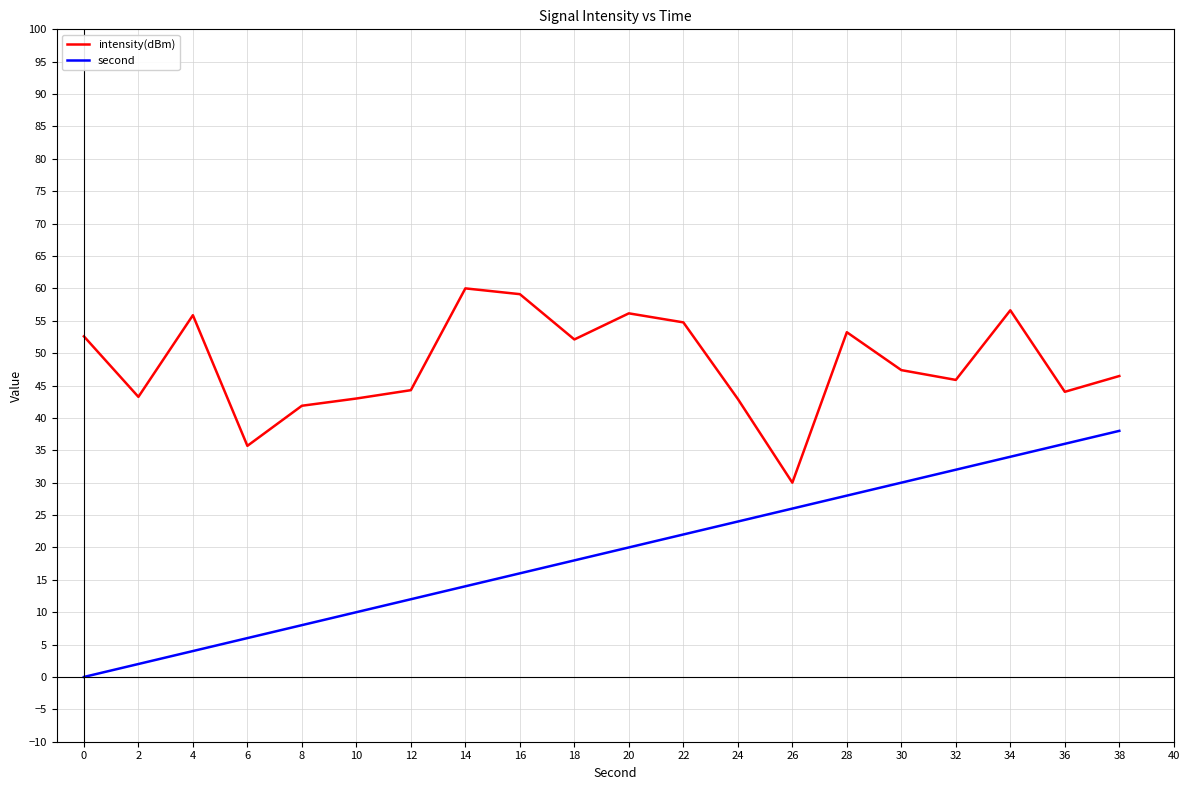

How many interior local peaks does the intensity(dBm) series have?

5